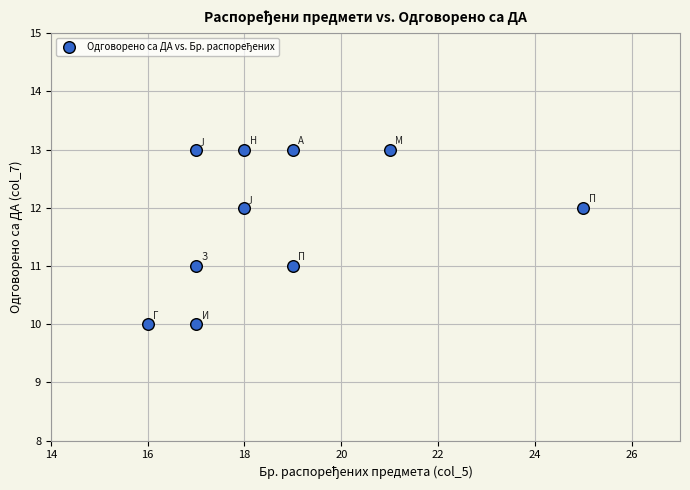

What is the average X value?

19